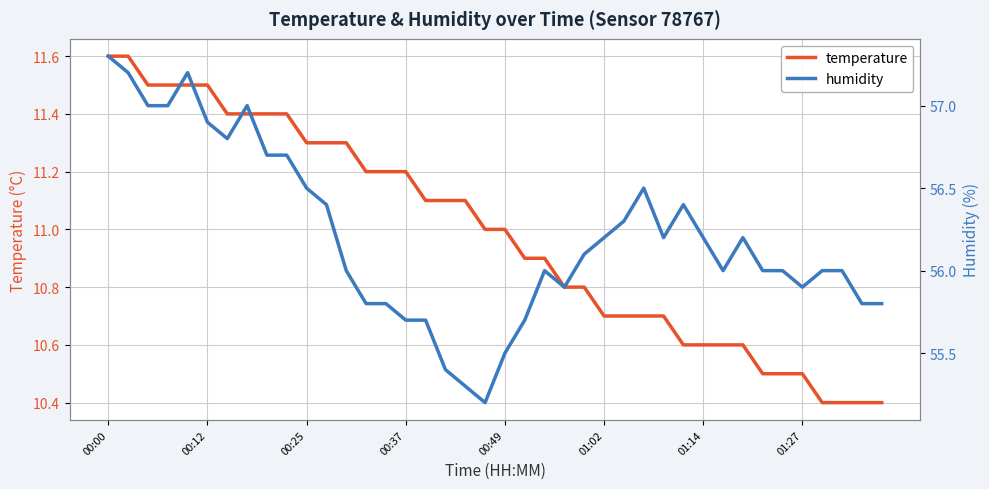

True or false: temperature has a value of 11.3 at 00:25.

True